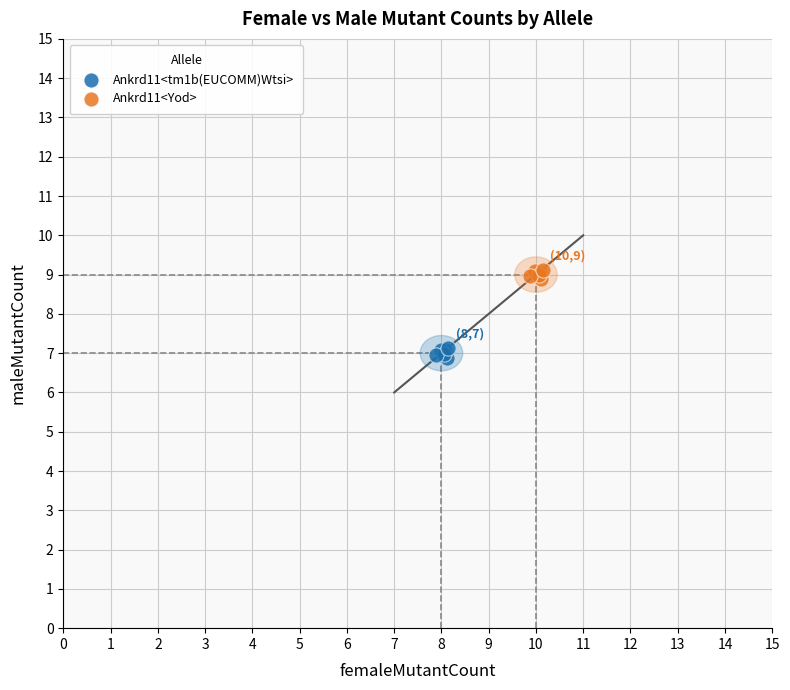

Which series reaches the maximum Y coordinate?

Ankrd11<Yod>